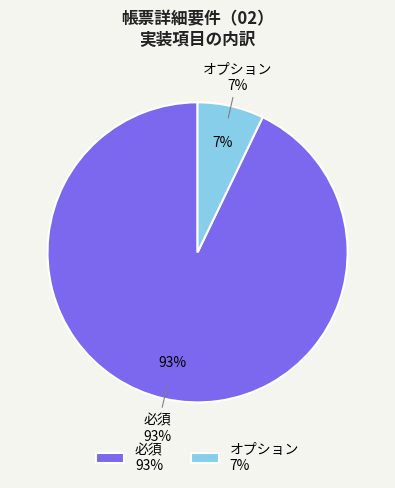

Between オプション and 必須, which is larger?

必須